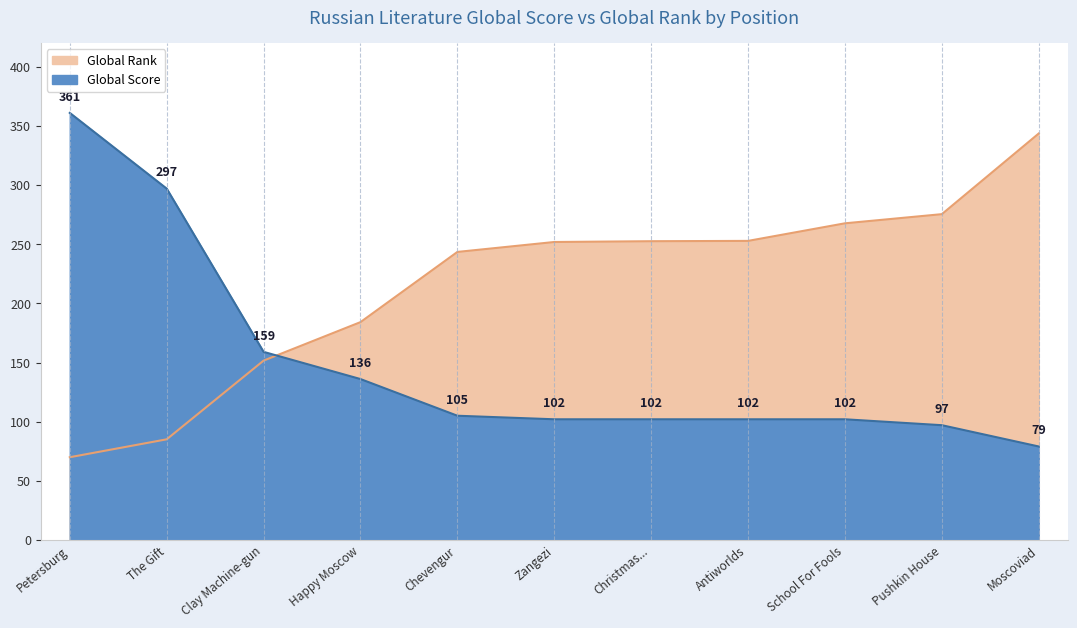

Does the chart display data point markers on the line(s)?

No